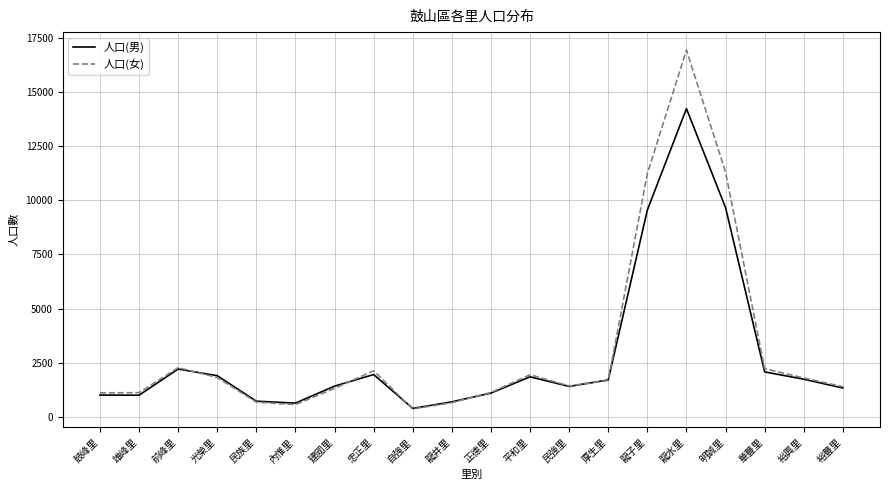

Which label corresponds to the largest value in the chart?

龍水里